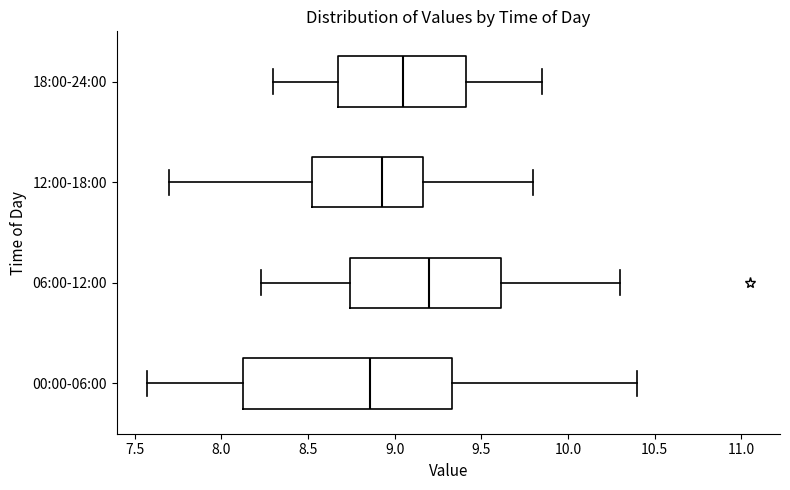

Reading bottom to top, read every box against the x-axis: the position of its median line, the range the box covers, and the ends of its whiskers. The values are not printed on the chart, so give them approximately, as read against the axis.

00:00-06:00: median 8.85, box 8.15 to 9.35, whiskers 7.55 to 10.40
06:00-12:00: median 9.20, box 8.75 to 9.60, whiskers 8.25 to 10.30
12:00-18:00: median 8.95, box 8.55 to 9.15, whiskers 7.70 to 9.80
18:00-24:00: median 9.05, box 8.70 to 9.40, whiskers 8.30 to 9.85